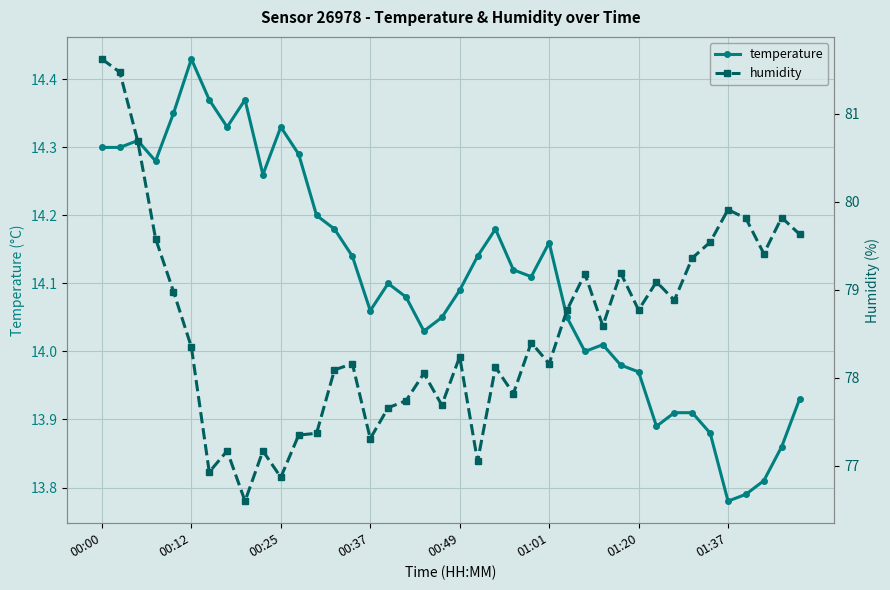

At which category is the sum across all series the highest?

00:00